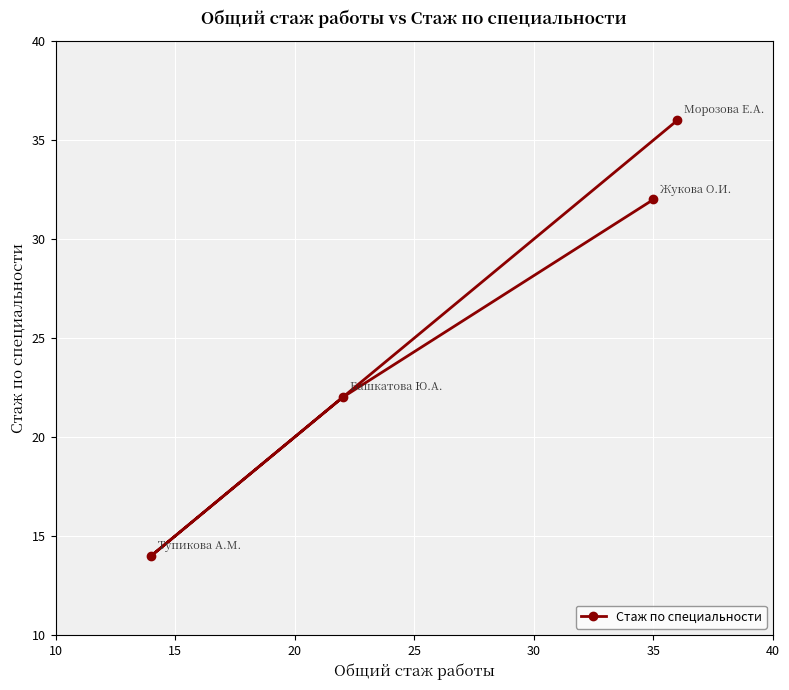

Reading right to left, extract all data points from this chart.

36	32	22	14